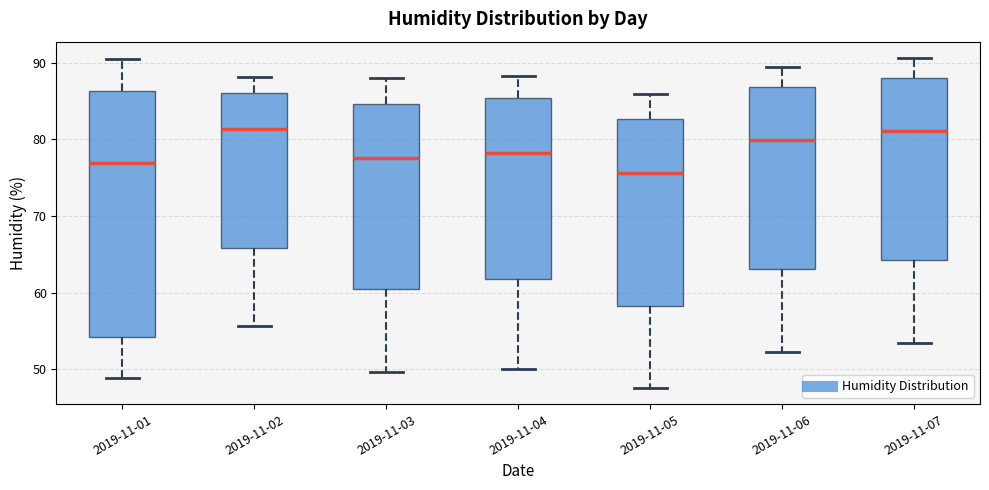

Comparing the boxes themselves (not the whiskers), which one is the tallest?

2019-11-01